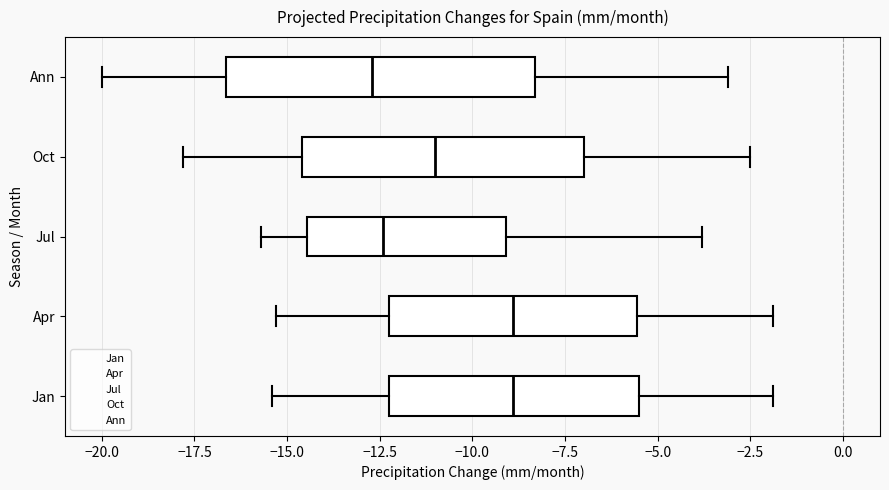

Reading bottom to top, transcribe this box plot: for each box, give where its median line is, the range the box spans, and where its two whiskers end, as read against the x-axis. The values are not printed on the chart, so give them approximately, as read against the axis.

Jan: median -9.0, box -12.0 to -5.5, whiskers -15.5 to -2.0
Apr: median -9.0, box -12.0 to -5.5, whiskers -15.5 to -2.0
Jul: median -12.5, box -14.5 to -9.0, whiskers -15.5 to -4.0
Oct: median -11.0, box -14.5 to -7.0, whiskers -18.0 to -2.5
Ann: median -12.5, box -16.5 to -8.5, whiskers -20.0 to -3.0